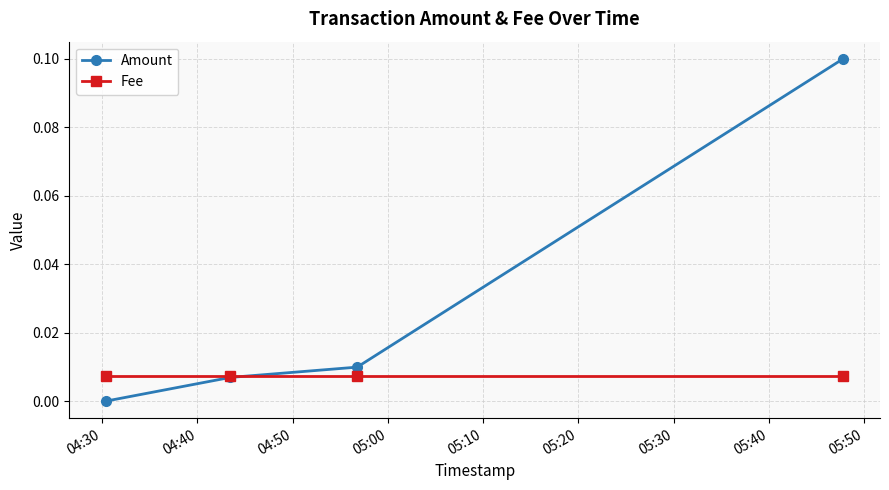

List the series in order of their peak value, highest first.

Amount, Fee